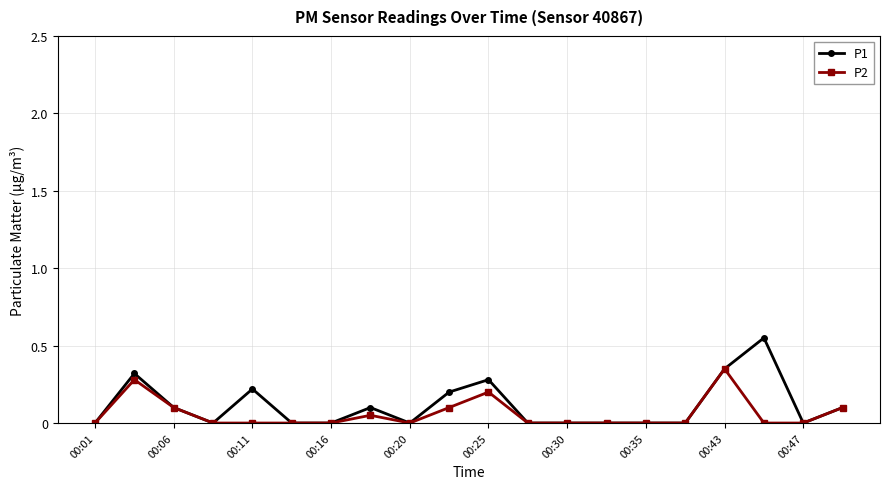

Which series has the largest range (max minus min)?

P1